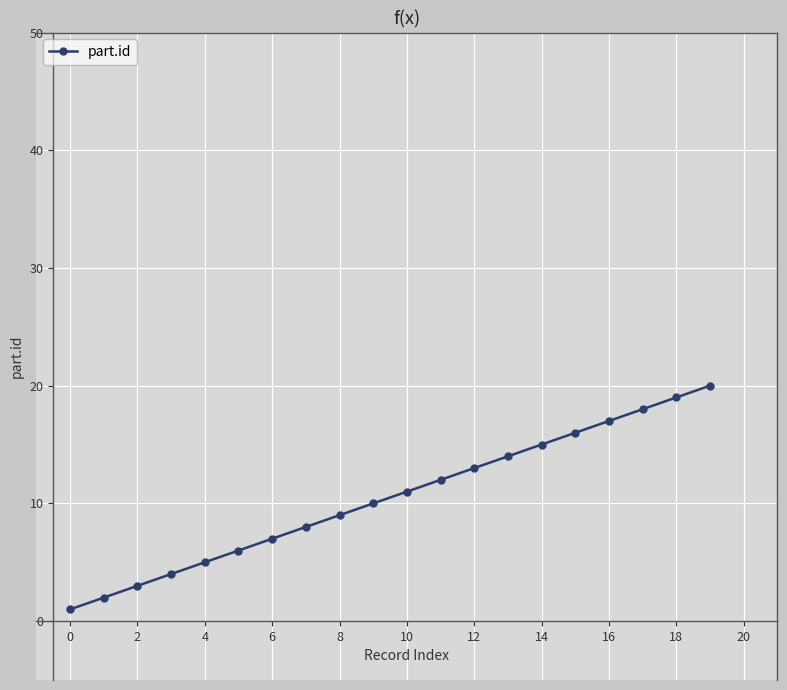

What is the difference between the second highest and second lowest values?

17